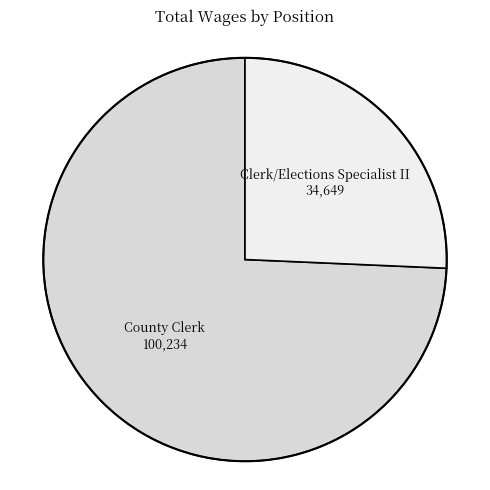

How many slices are in this pie chart?

2